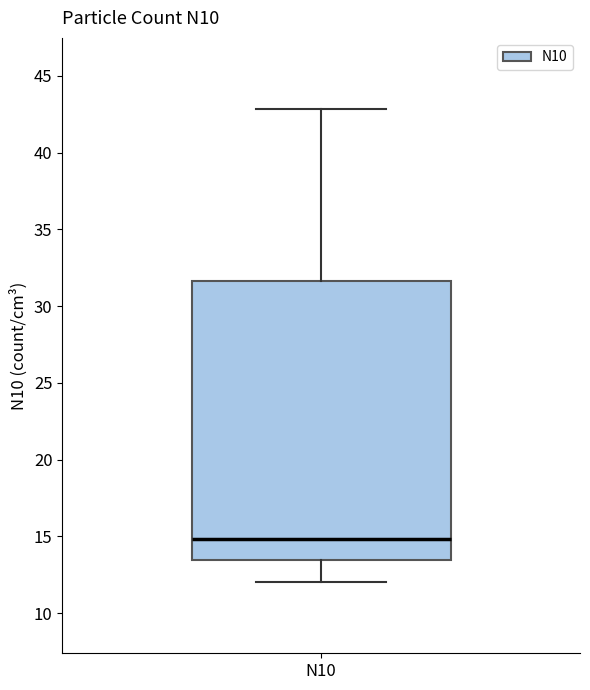

Transcribe this box plot: give where the median line is, the range the box spans, and where the two whiskers end, as read against the y-axis. The values are not printed on the chart, so give them approximately, as read against the axis.

median 15.0, box 13.5 to 31.5, whiskers 12.0 to 43.0